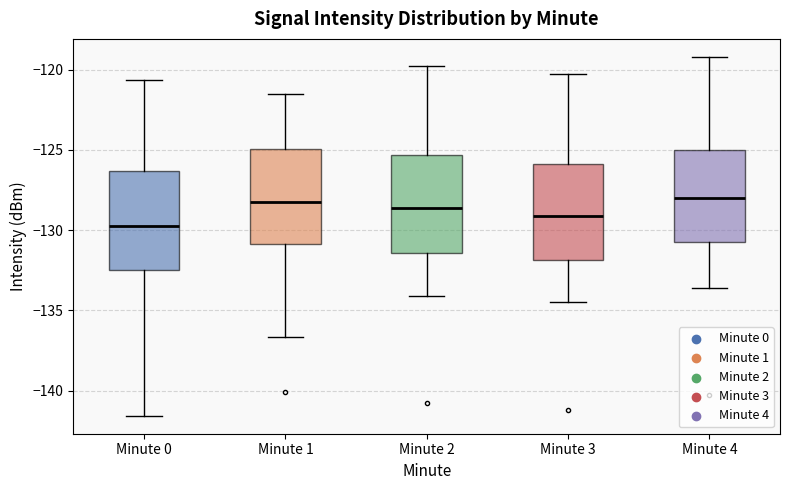

Reading left to right, read every box against the y-axis: the position of its median line, the range the box covers, and the ends of its whiskers. The values are not printed on the chart, so give them approximately, as read against the axis.

Minute 0: median -129.5, box -132.5 to -126.5, whiskers -141.5 to -120.5
Minute 1: median -128.5, box -131.0 to -125.0, whiskers -136.5 to -121.5
Minute 2: median -128.5, box -131.5 to -125.5, whiskers -134.0 to -120.0
Minute 3: median -129.0, box -132.0 to -126.0, whiskers -134.5 to -120.5
Minute 4: median -128.0, box -130.5 to -125.0, whiskers -133.5 to -119.0